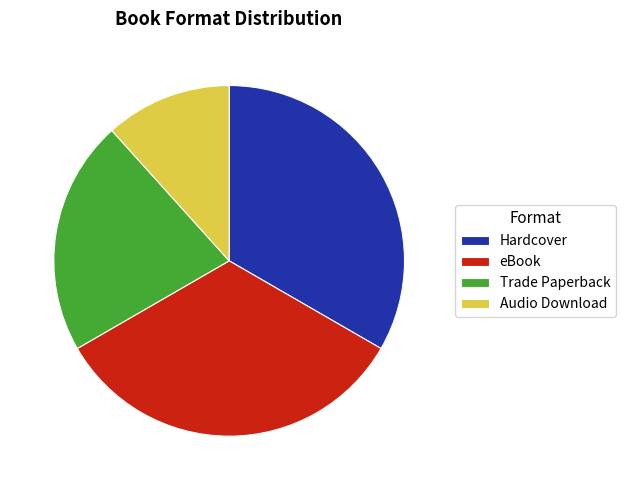

Do Hardcover and Trade Paperback together represent more than half of the pie?

Yes